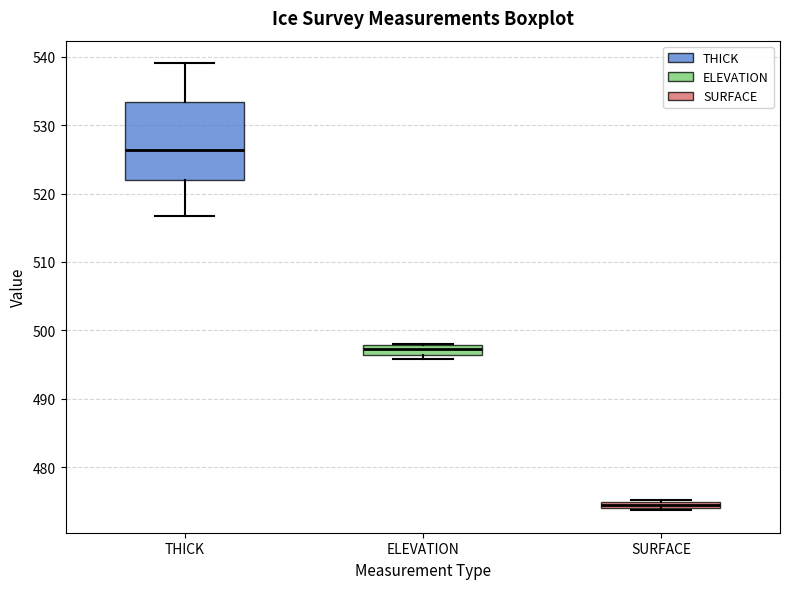

Which box is the tallest, from its lower edge to its upper edge?

THICK